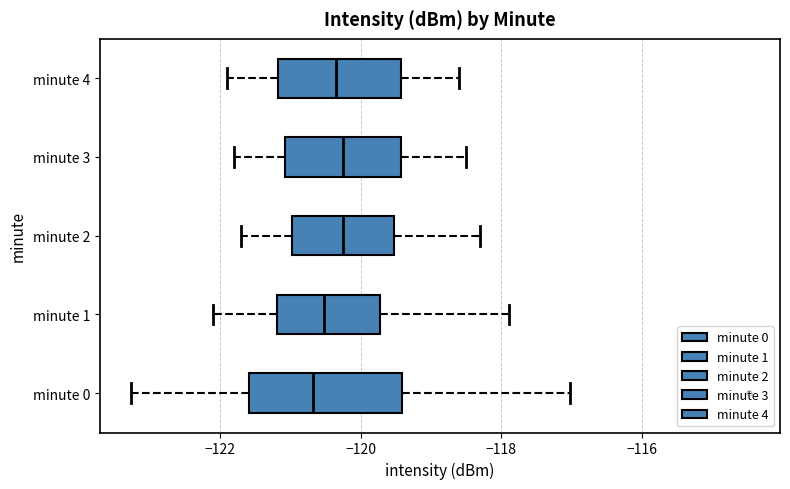

Reading bottom to top, read every box against the x-axis: the position of its median line, the range the box covers, and the ends of its whiskers. The values are not printed on the chart, so give them approximately, as read against the axis.

minute 0: median -120.6, box -121.6 to -119.4, whiskers -123.2 to -117.0
minute 1: median -120.6, box -121.2 to -119.8, whiskers -122.0 to -117.8
minute 2: median -120.2, box -121.0 to -119.6, whiskers -121.6 to -118.2
minute 3: median -120.2, box -121.0 to -119.4, whiskers -121.8 to -118.4
minute 4: median -120.4, box -121.2 to -119.4, whiskers -121.8 to -118.6